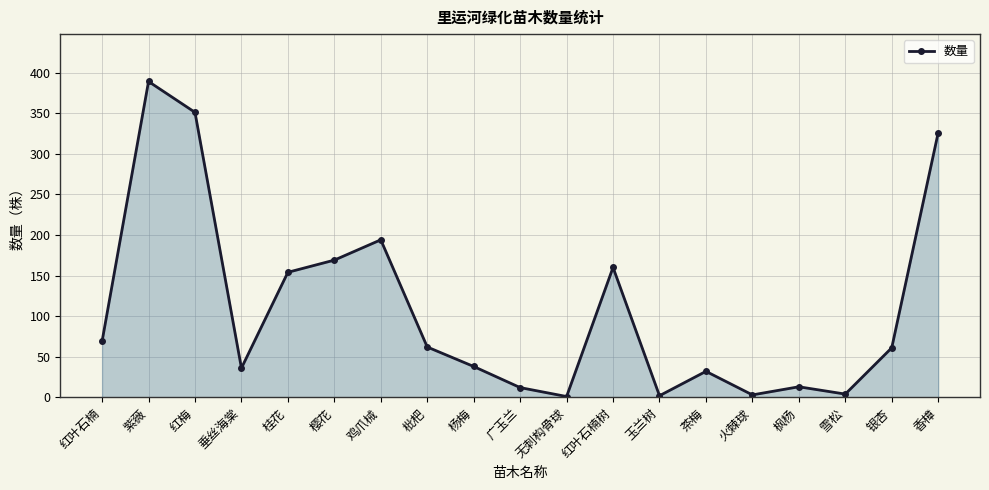

What is the value of the 13th point from the left?

2